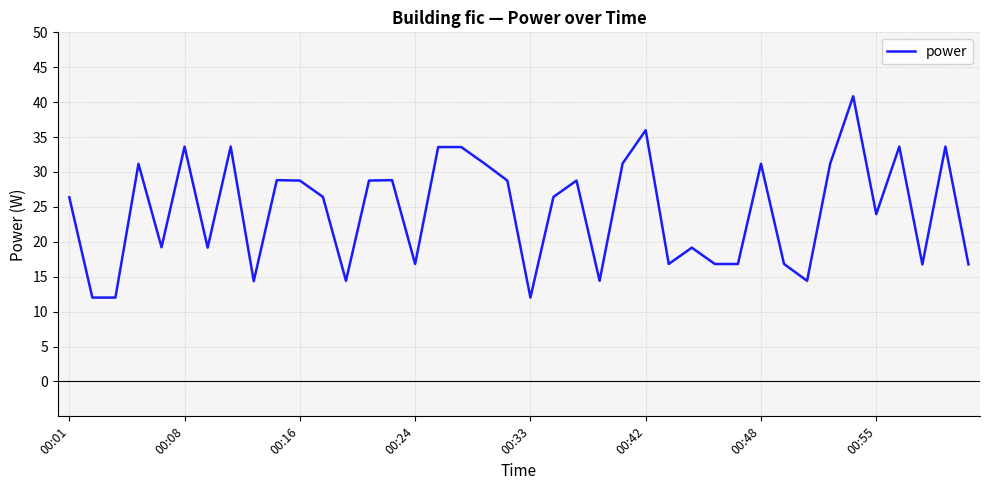

What is the greatest value displayed?

40.8